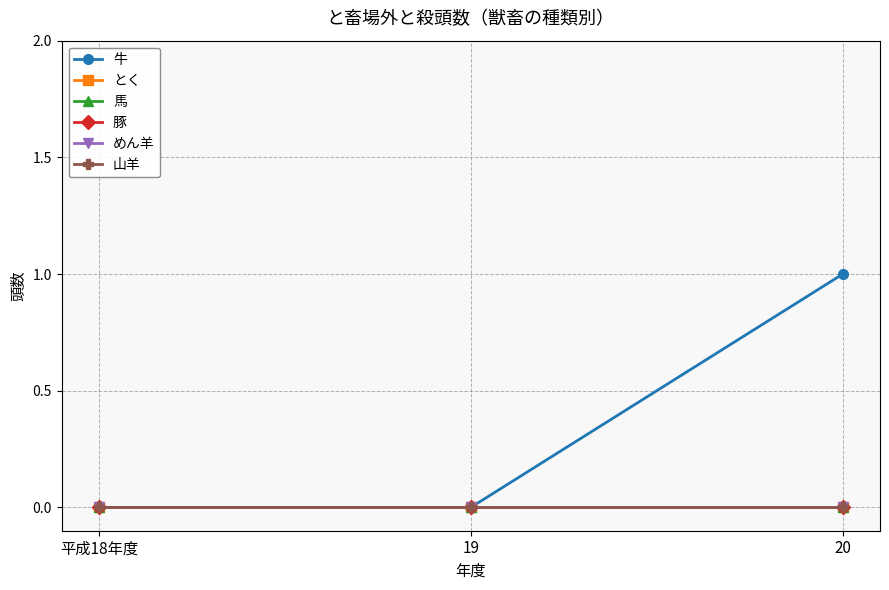

At which category is the sum across all series the highest?

20